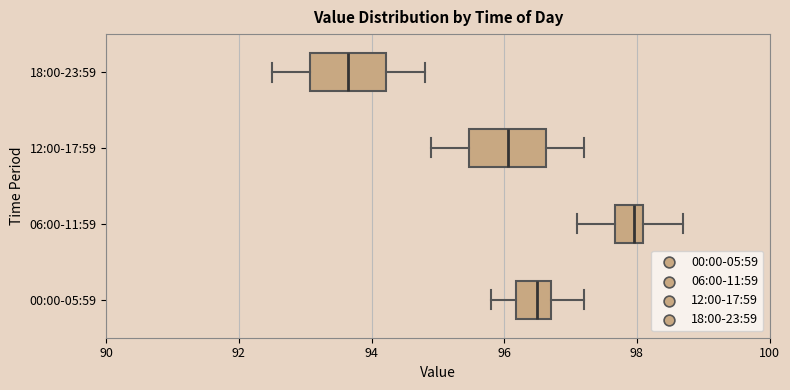

Reading bottom to top, read every box against the x-axis: the position of its median line, the range the box covers, and the ends of its whiskers. The values are not printed on the chart, so give them approximately, as read against the axis.

00:00-05:59: median 96.6, box 96.2 to 96.8, whiskers 95.8 to 97.2
06:00-11:59: median 98.0, box 97.6 to 98.2, whiskers 97.2 to 98.8
12:00-17:59: median 96.0, box 95.4 to 96.6, whiskers 95.0 to 97.2
18:00-23:59: median 93.6, box 93.0 to 94.2, whiskers 92.6 to 94.8